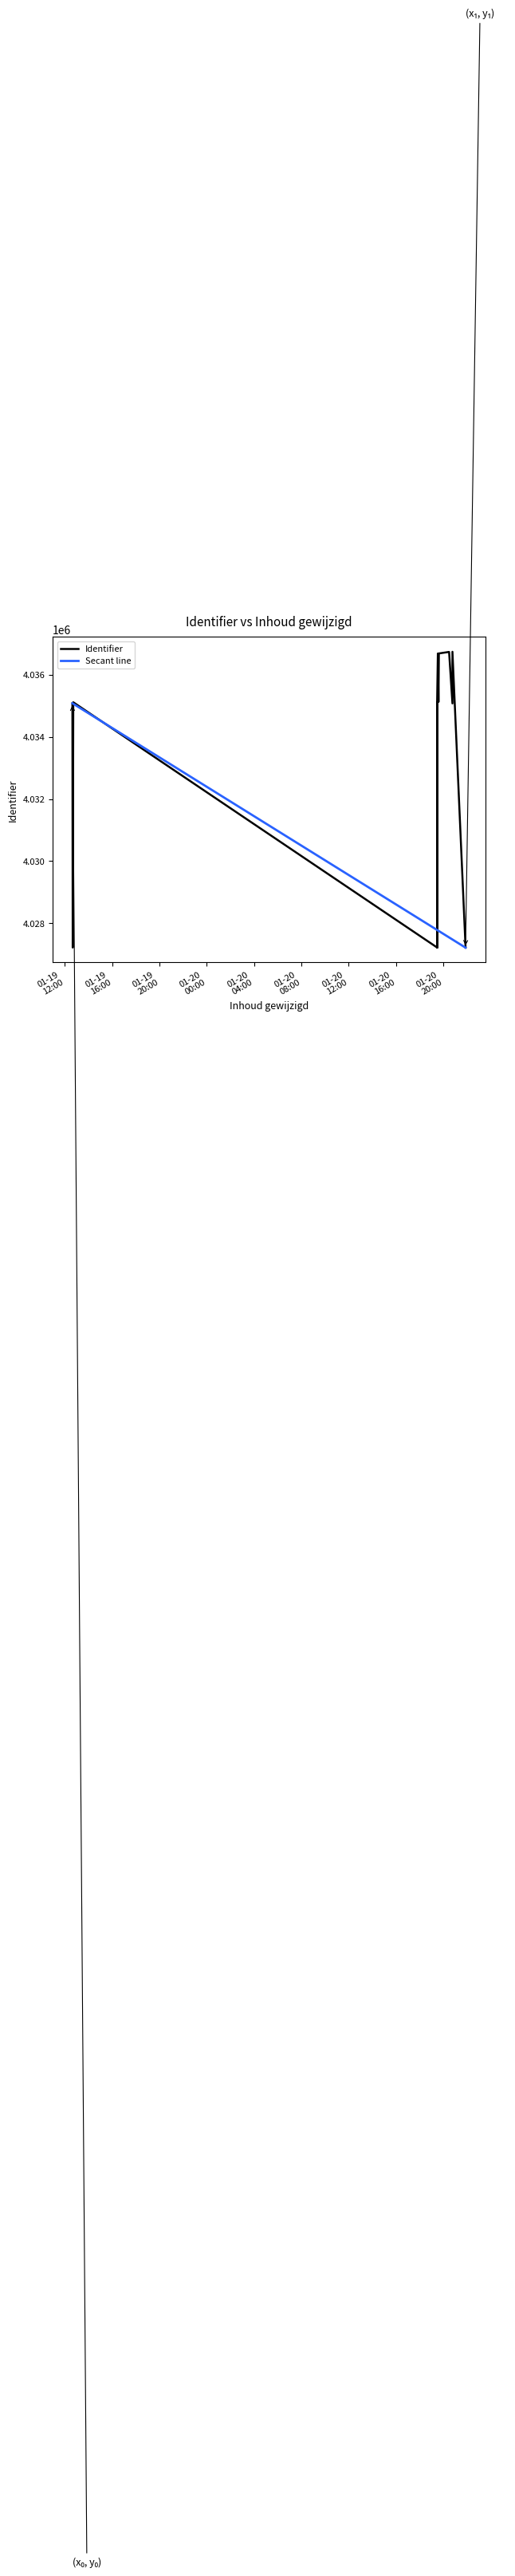

What is the maximum value shown in the chart?

4036744